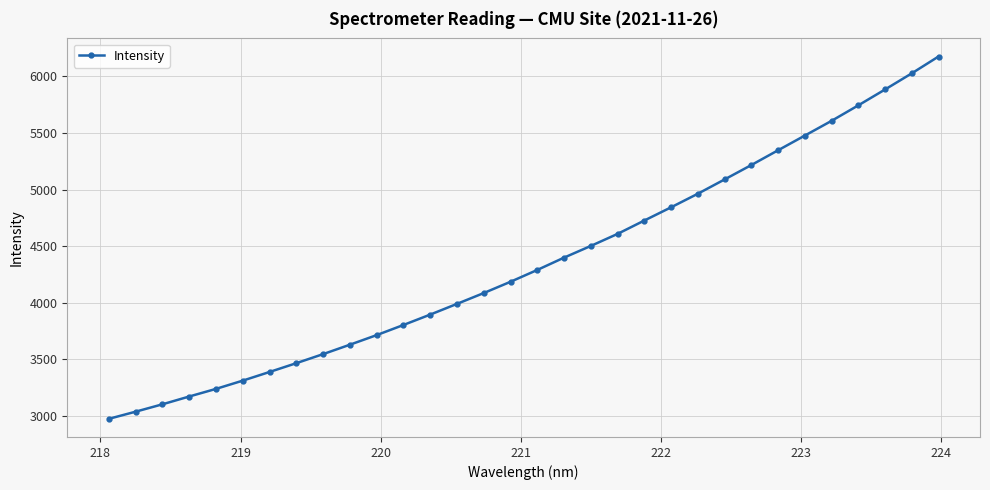

What is the minimum value shown in the chart?

2974.5